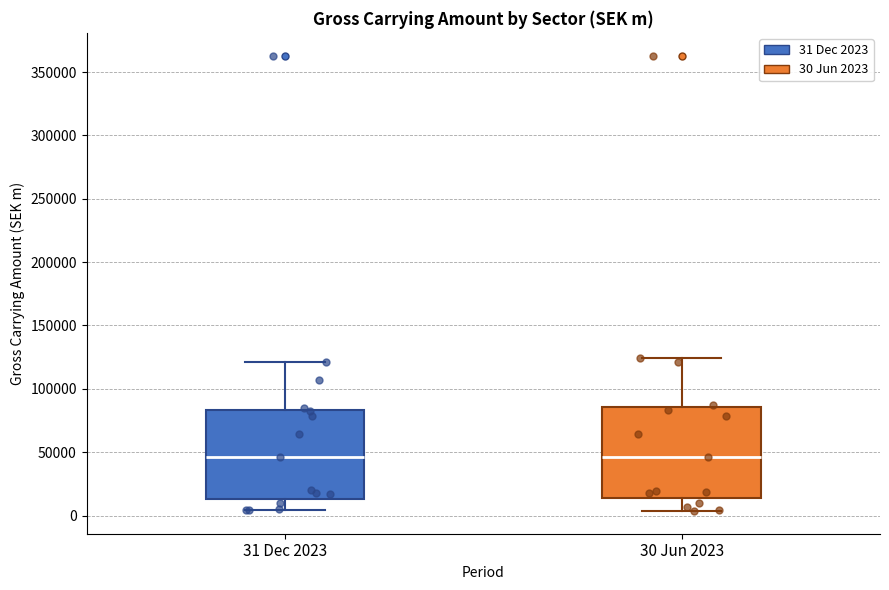

Where does the lower whisker of the box for 30 Jun 2023 end on the y-axis? The values are not printed on the chart, so give them approximately, as read against the axis.

5000